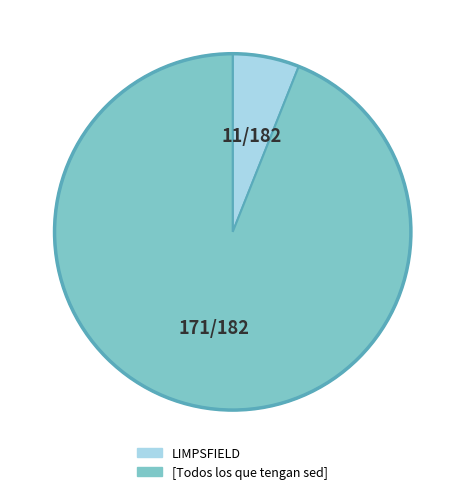

The [Todos los que tengan sed] slice represents 94% of the pie. True or false?

True